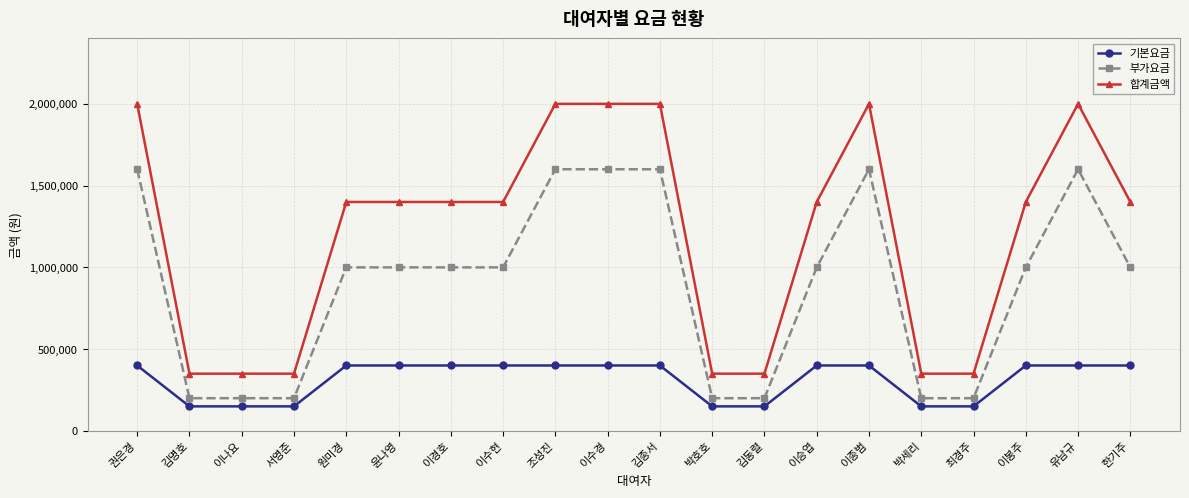

Rank the series by their average value, from lowest to highest.

기본요금, 부가요금, 합계금액